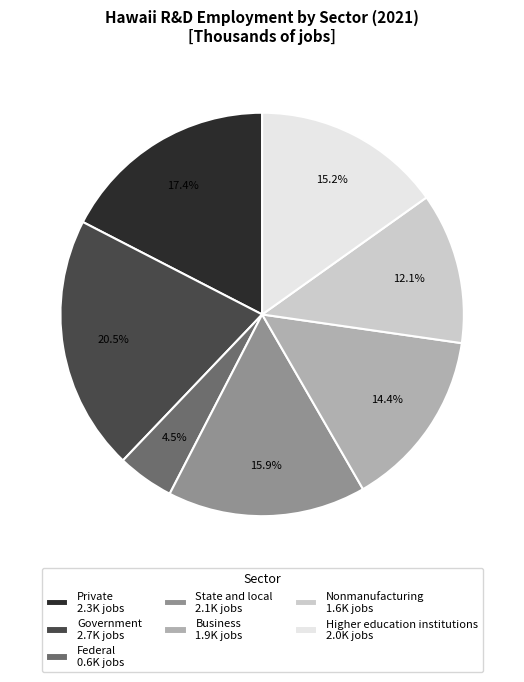

To the nearest percent, what is the combined percentage of Federal and Private?

22%